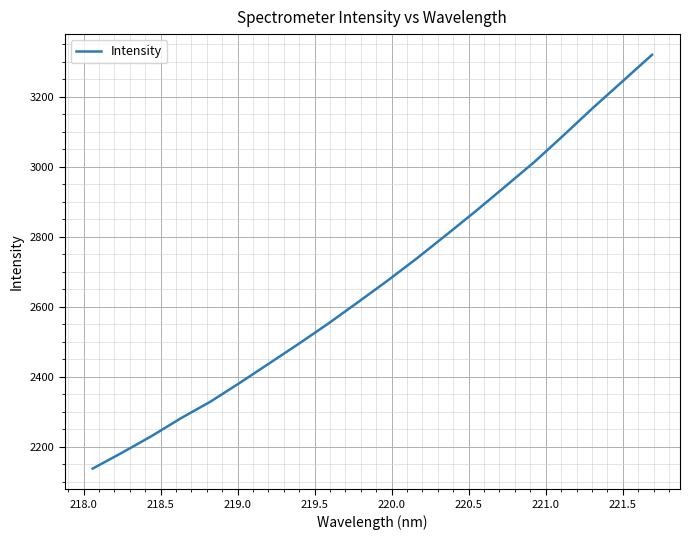

What is the smallest value displayed?

2137.5